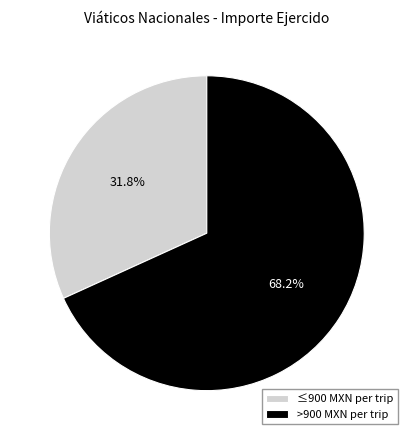

Approximately how many times larger is the value at >900 MXN per trip compared to ≤900 MXN per trip?

2.1